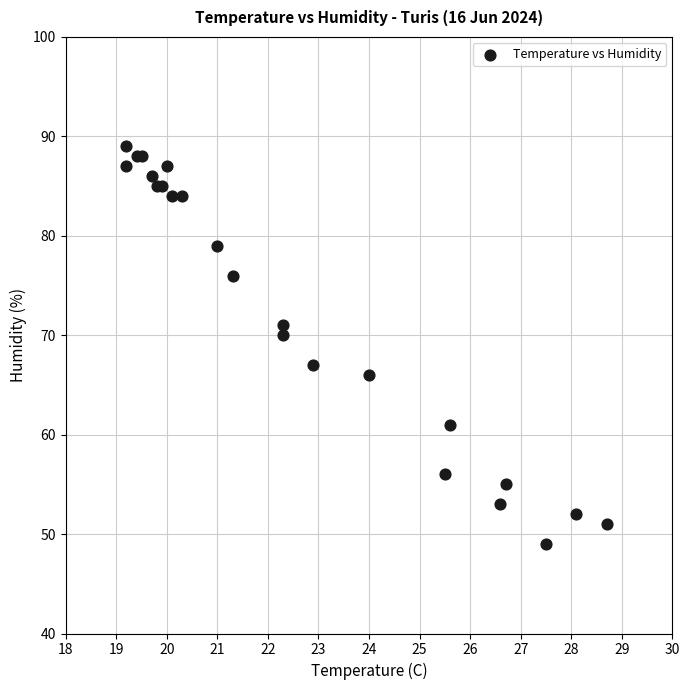

What Y value in the scatter plot is closest to 69?

70